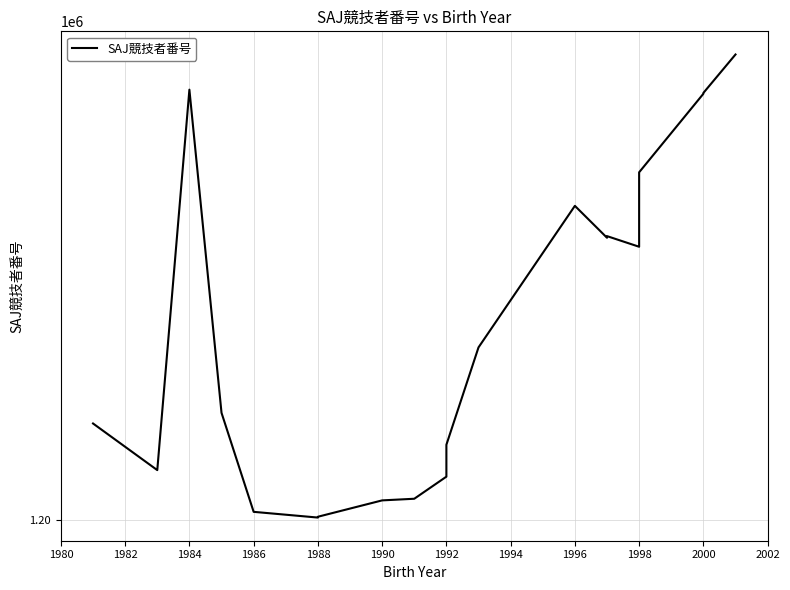

How many values are below 1200211?

10